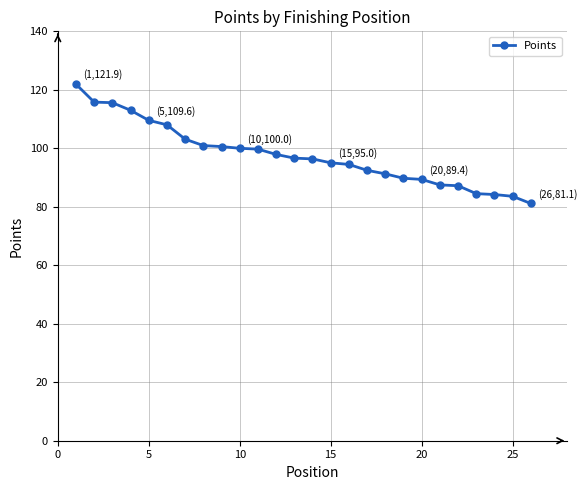

What is the smallest value displayed?

81.1